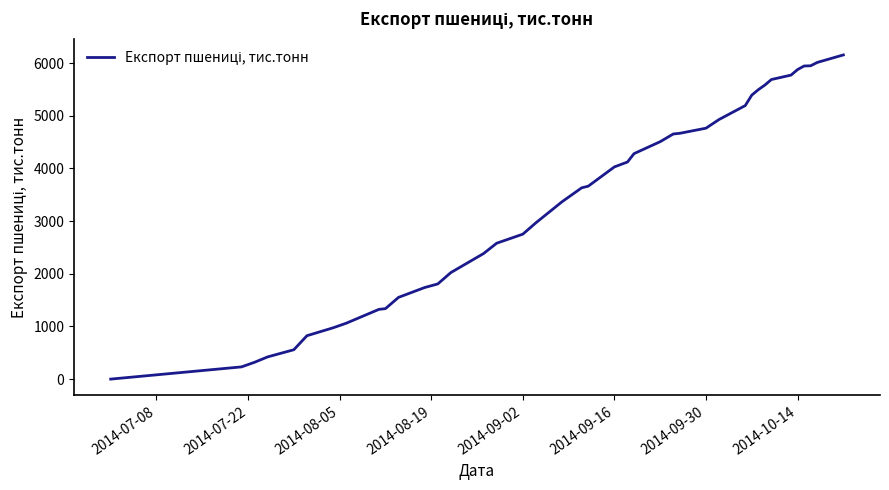

What is the difference between the maximum and minimum values?

6155